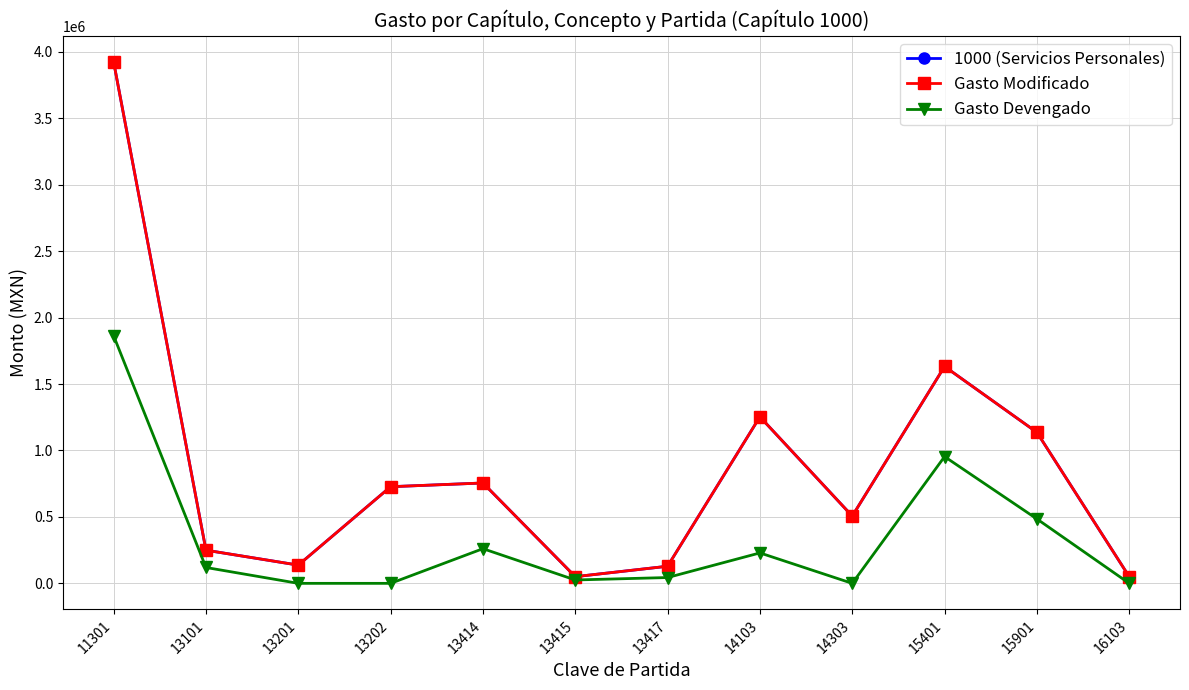

At which category is the sum across all series the highest?

11301